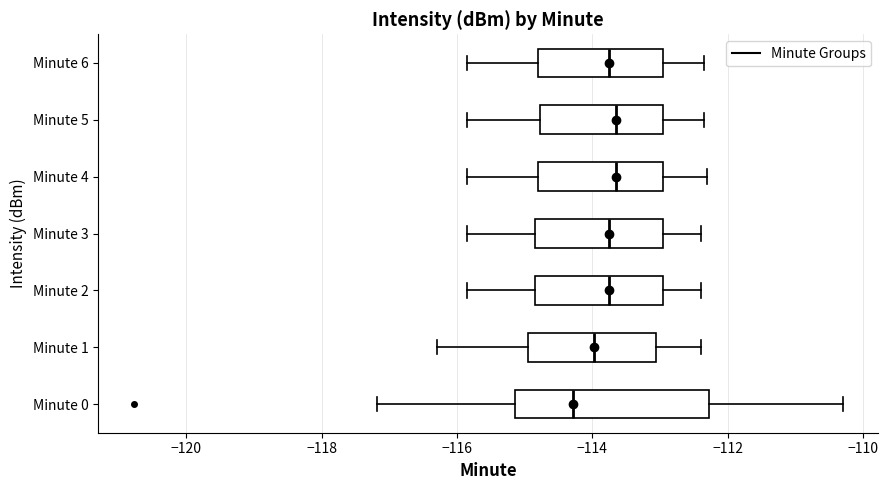

Reading bottom to top, read every box against the x-axis: the position of its median line, the range the box covers, and the ends of its whiskers. The values are not printed on the chart, so give them approximately, as read against the axis.

Minute 0: median -114.2, box -115.2 to -112.2, whiskers -117.2 to -110.2
Minute 1: median -114.0, box -115.0 to -113.0, whiskers -116.2 to -112.4
Minute 2: median -113.8, box -114.8 to -113.0, whiskers -115.8 to -112.4
Minute 3: median -113.8, box -114.8 to -113.0, whiskers -115.8 to -112.4
Minute 4: median -113.6, box -114.8 to -113.0, whiskers -115.8 to -112.2
Minute 5: median -113.6, box -114.8 to -113.0, whiskers -115.8 to -112.4
Minute 6: median -113.8, box -114.8 to -113.0, whiskers -115.8 to -112.4